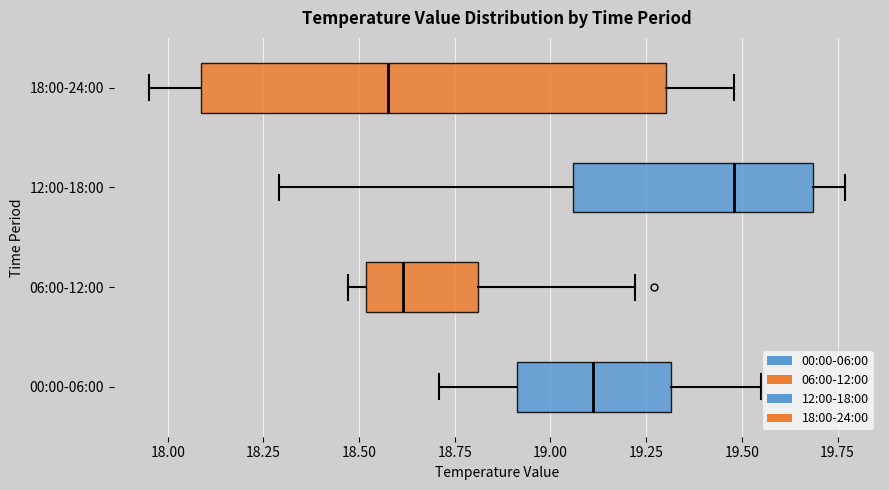

Comparing the boxes themselves (not the whiskers), which one is the widest?

18:00-24:00